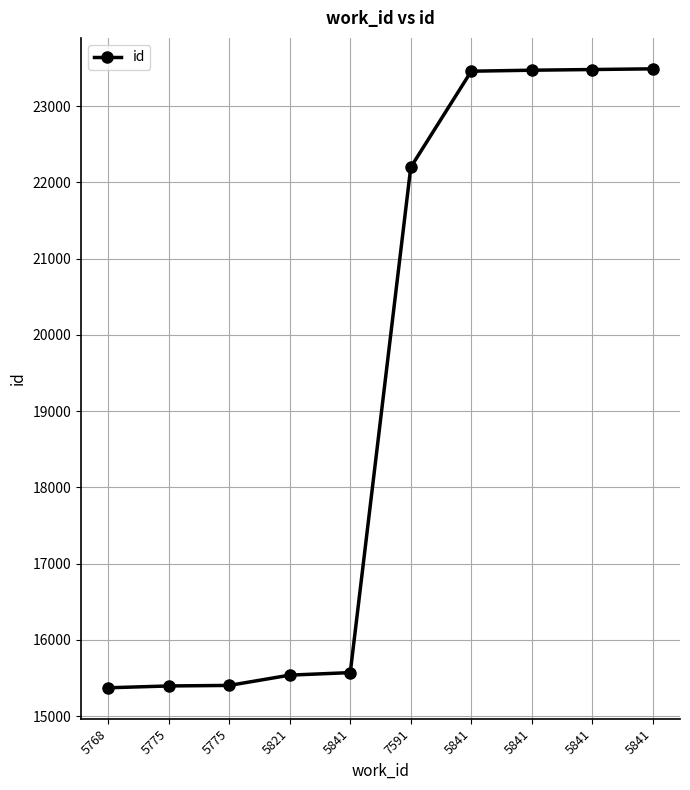

What is the average value?

19337